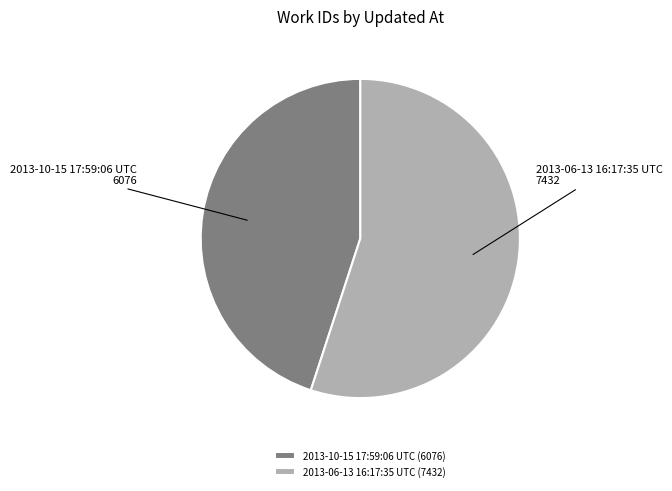

How many slices are in this pie chart?

2